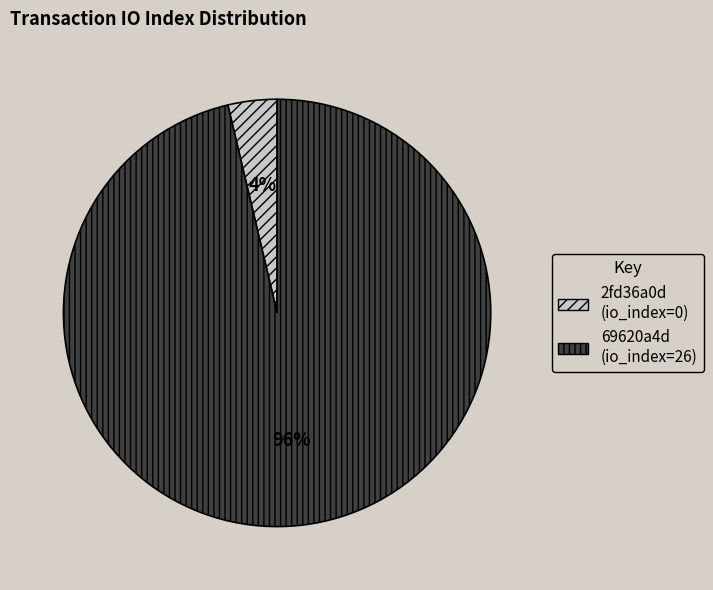

What is the smallest slice in the pie chart?

2fd36a0d (io_index=0)